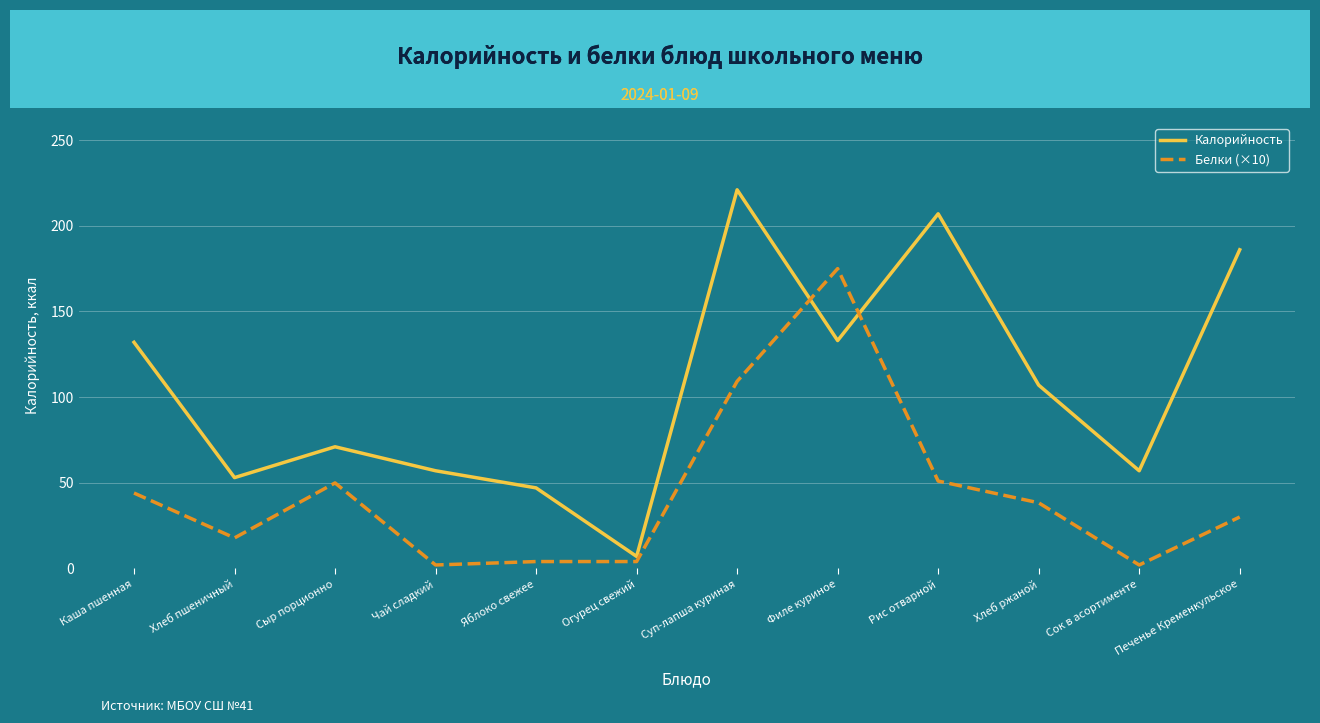

True or false: Белки (×10) has a value of 64.1 at Каша пшенная.

False